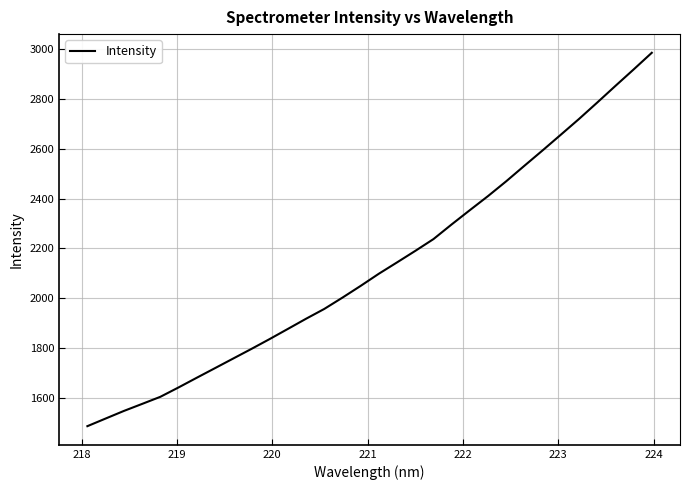

What is the minimum value shown in the chart?

1487.0